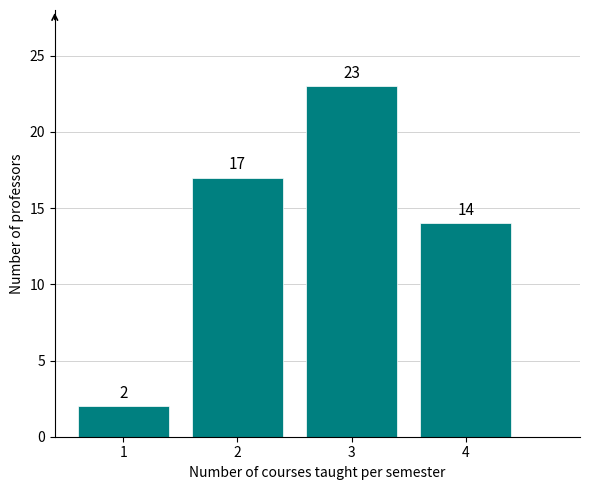

Reading left to right, list all the values displayed in this chart.

2	17	23	14